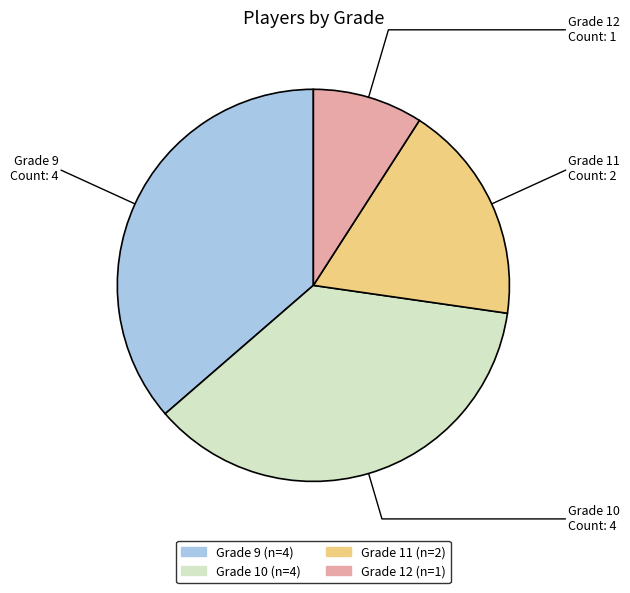

Does any single category account for the majority?

No